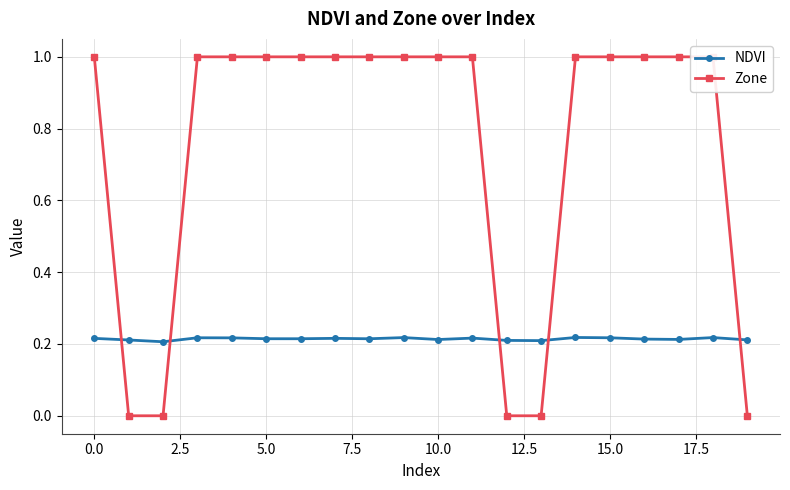

Rank the series at 14 from highest to lowest value.

Zone, NDVI